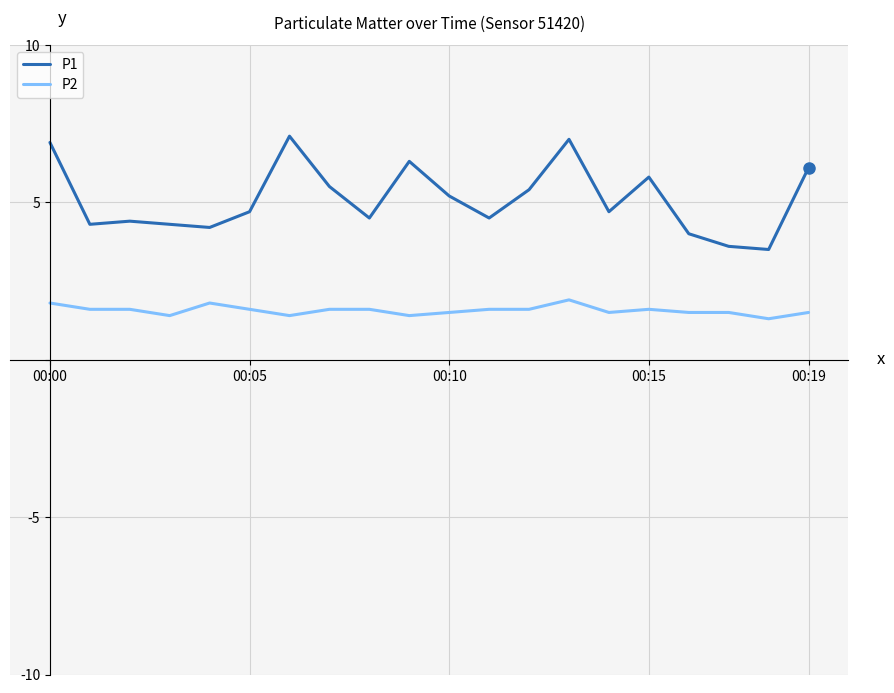

What is the sum of all P2 values?

31.3